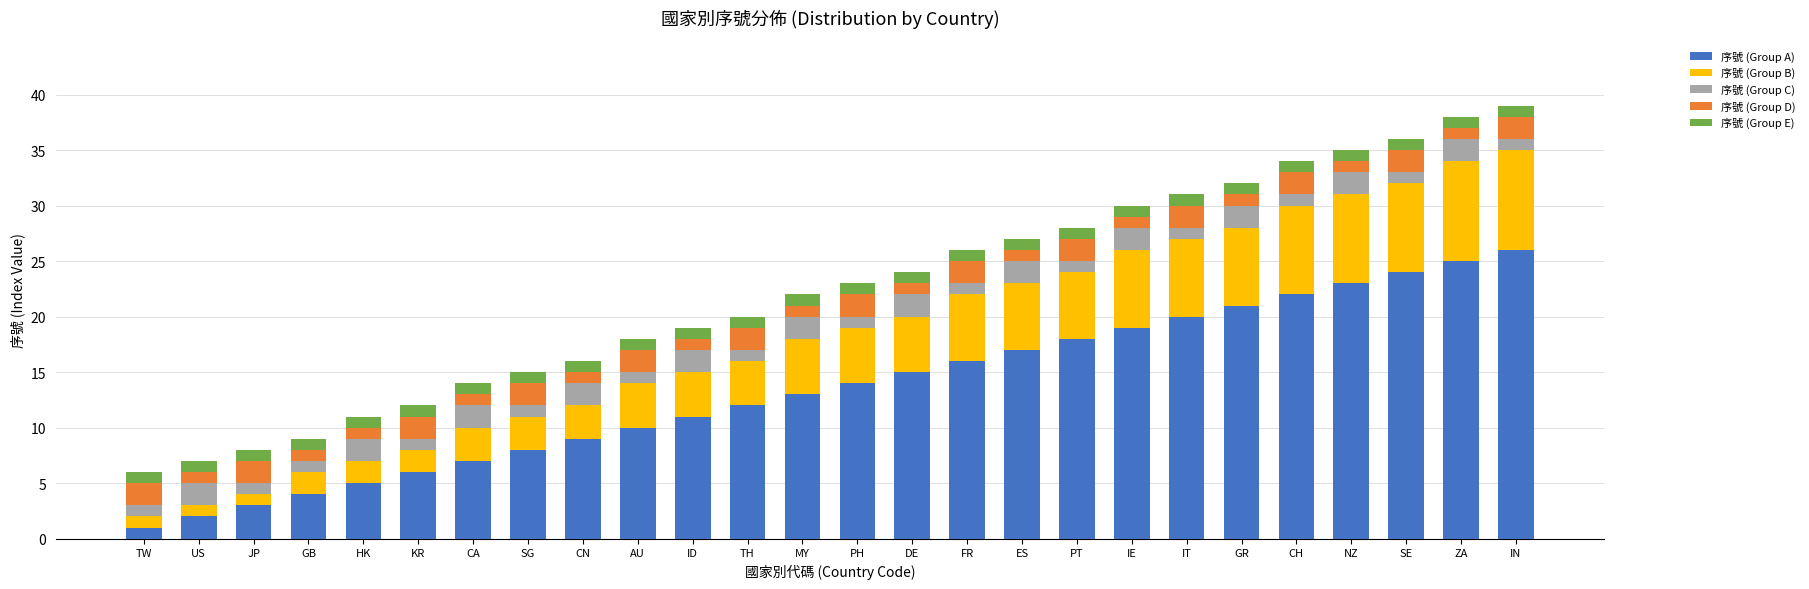

What is the maximum value for 序號 (Group A)?

26